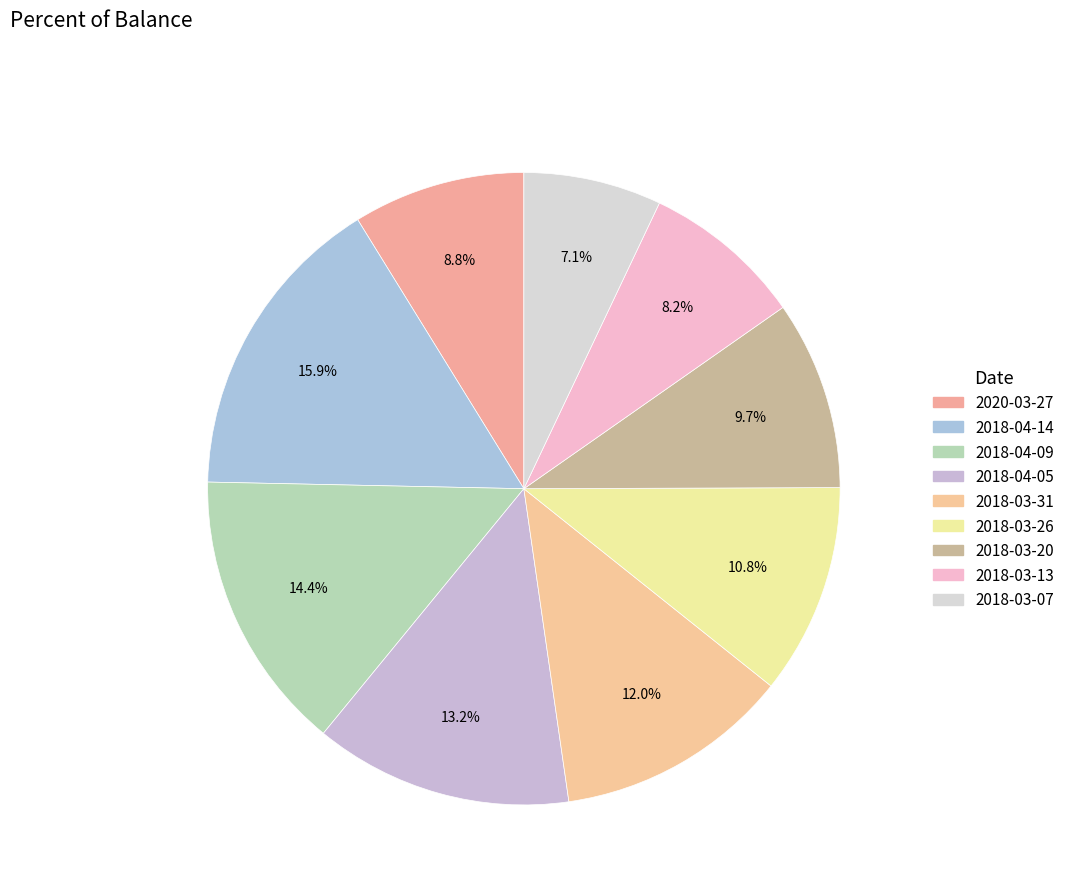

What is the largest slice in the pie chart?

2018-04-14